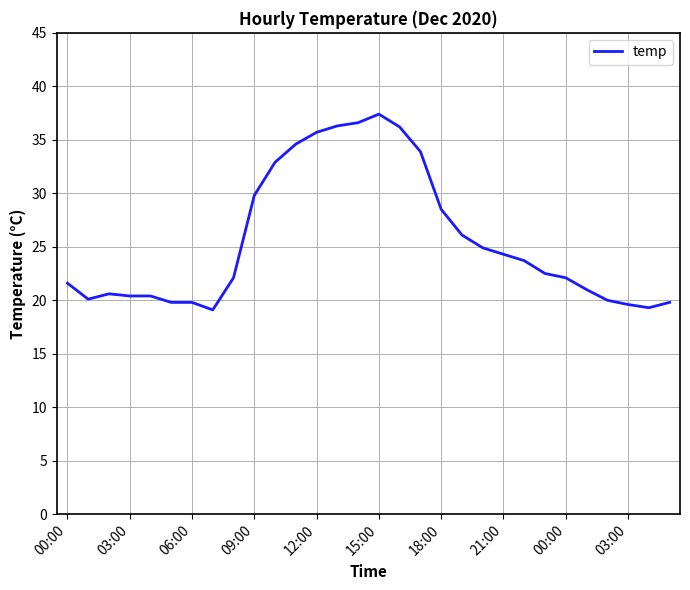

What is the smallest value displayed?

19.1